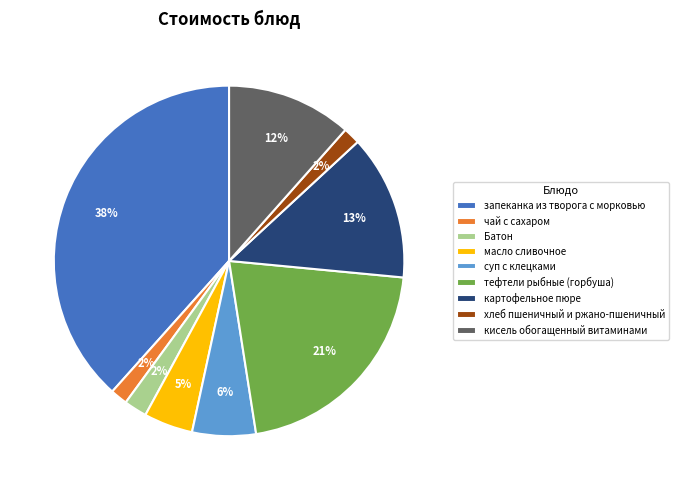

True or false: масло сливочное accounts for 5% of the total.

True